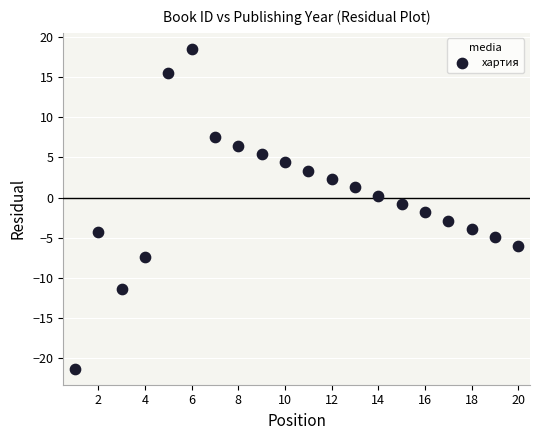

What is the range of X values (max minus min)?

19.0